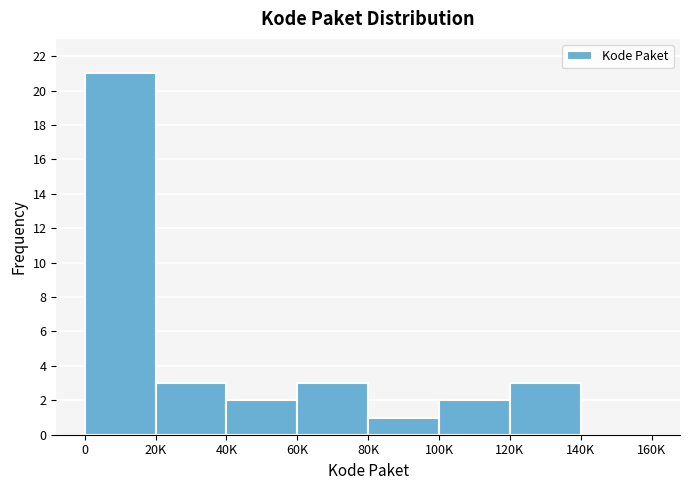

Reading left to right, what are all the values shown in this chart?

0=21	20K=3	40K=2	60K=3	80K=1	100K=2	120K=3	140K=0